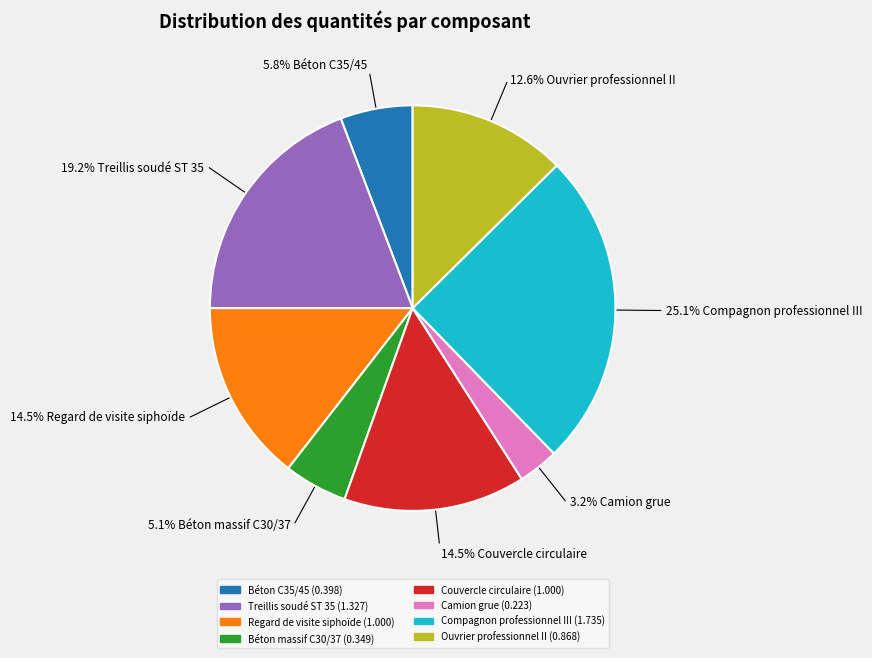

True or false: Compagnon professionnel III accounts for 25% of the total.

True